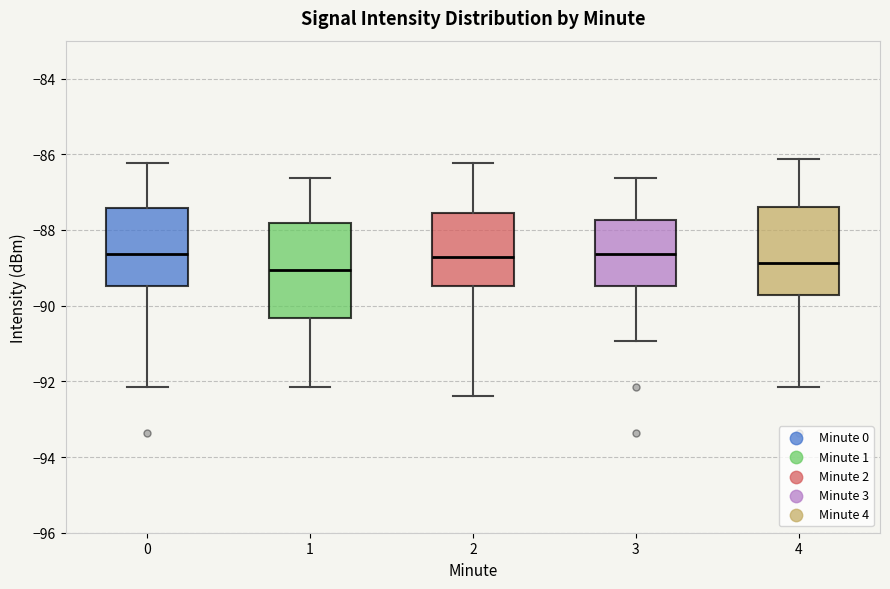

Reading left to right, transcribe this box plot: for each box, give where its median line is, the range the box spans, and where its two whiskers end, as read against the y-axis. The values are not printed on the chart, so give them approximately, as read against the axis.

0: median -88.6, box -89.4 to -87.4, whiskers -92.2 to -86.2
1: median -89.0, box -90.4 to -87.8, whiskers -92.2 to -86.6
2: median -88.8, box -89.4 to -87.6, whiskers -92.4 to -86.2
3: median -88.6, box -89.4 to -87.8, whiskers -91.0 to -86.6
4: median -88.8, box -89.8 to -87.4, whiskers -92.2 to -86.2